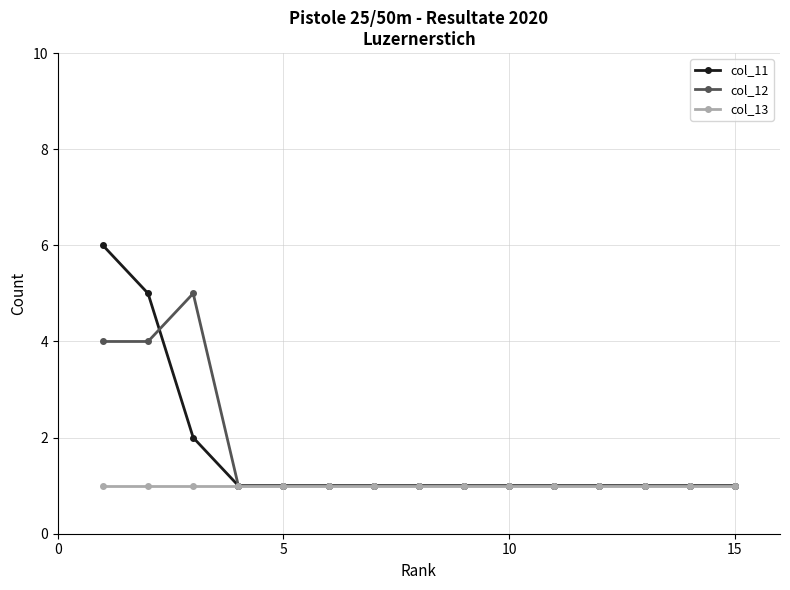

Which series has the widest spread of values?

col_11